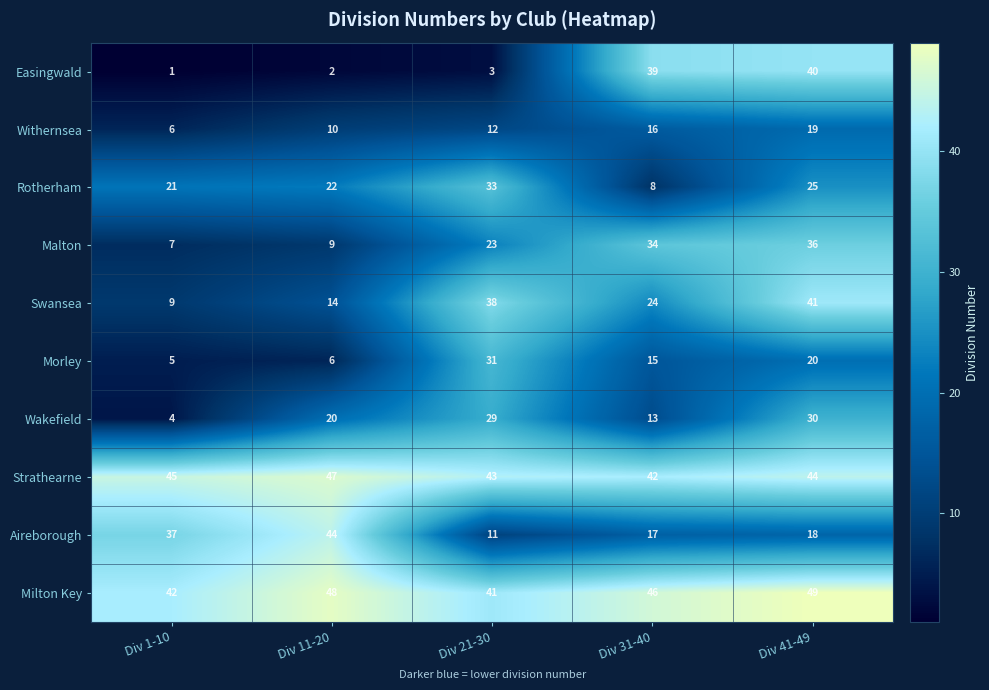

At which label is Rotherham closest to 20?

Div 1-10